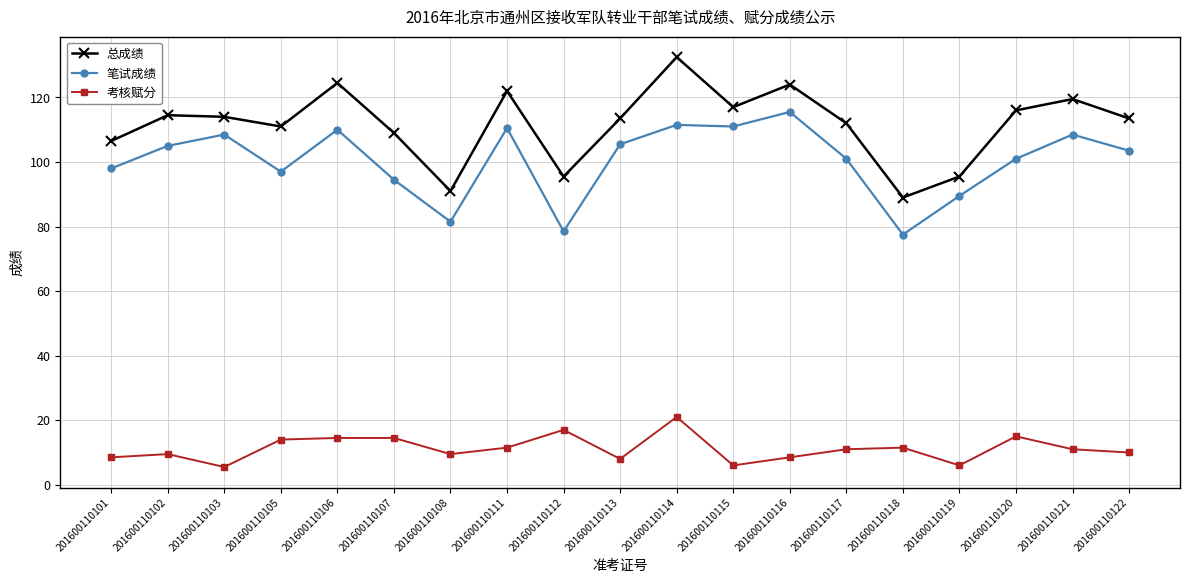

The value of 总成绩 at 201600110121 is 183.8. True or false?

False